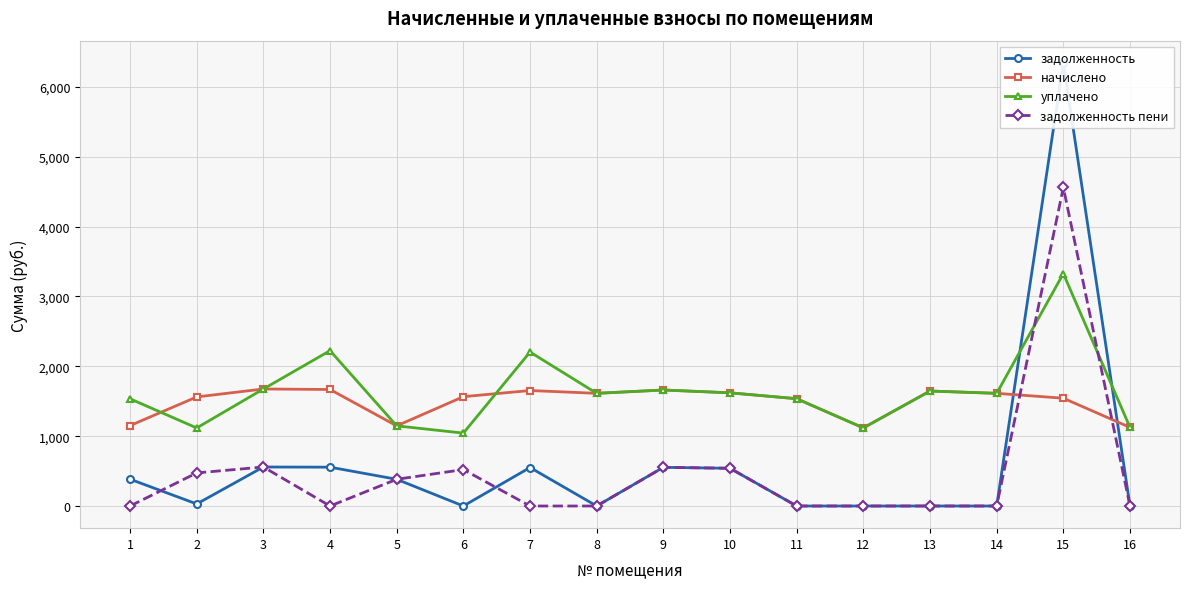

How many lines are shown in the chart?

4